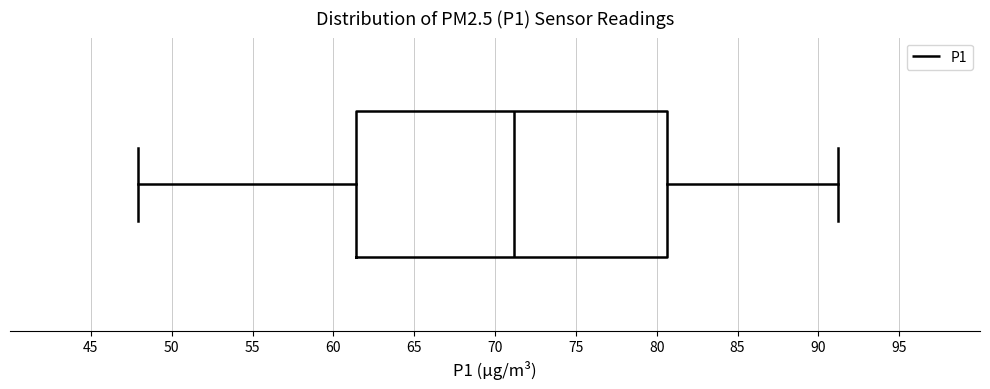

Read this box plot against the x-axis: the position of the median line, the range covered by the box, and the ends of both whiskers. The values are not printed on the chart, so give them approximately, as read against the axis.

median 71.0, box 61.5 to 80.5, whiskers 48.0 to 91.0